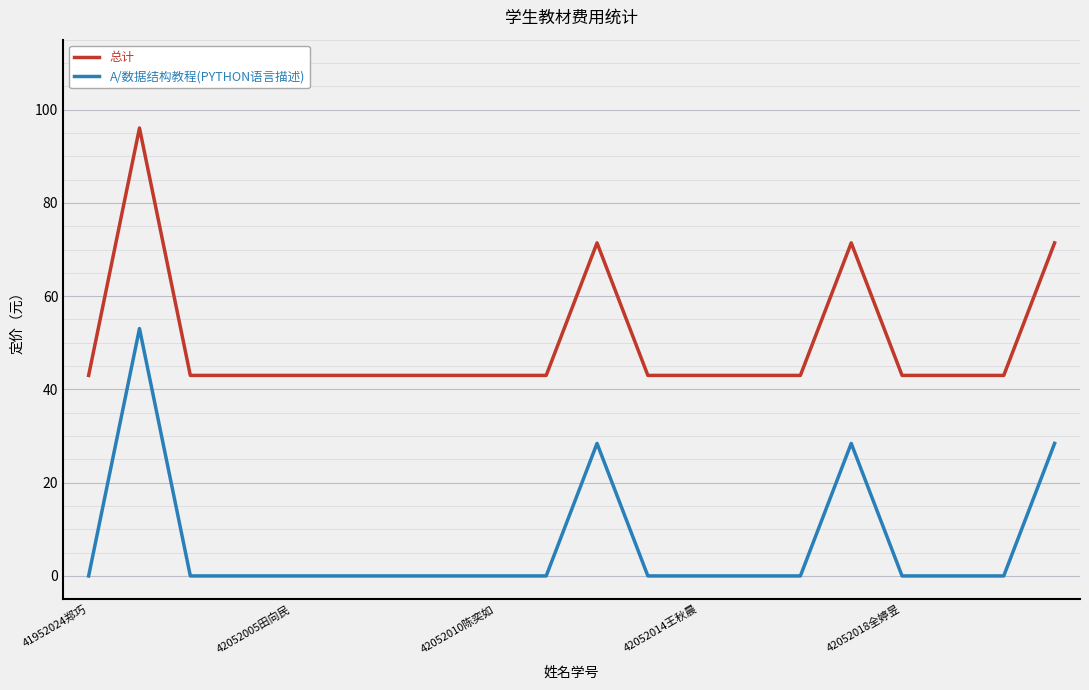

Which series has the largest total across all categories?

总计